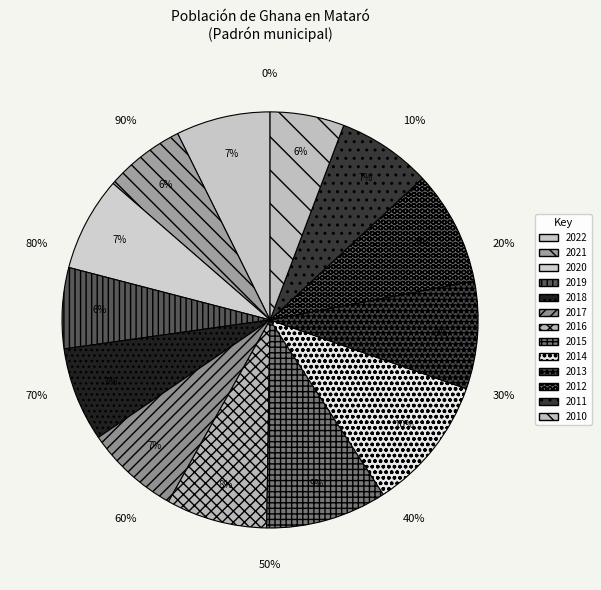

How much of the chart is everything except 2016?

92.1%